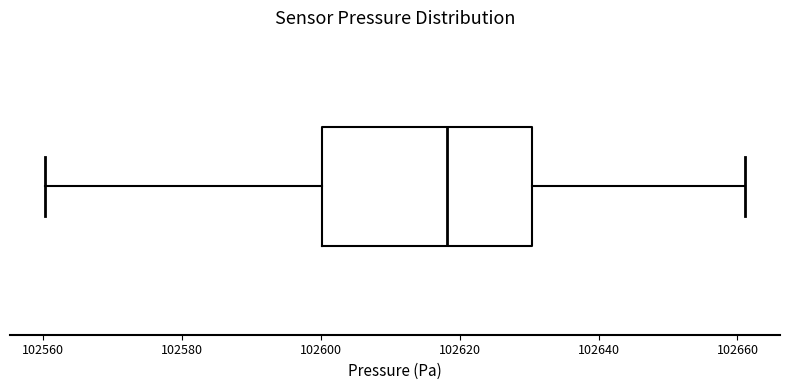

Transcribe this box plot: give where the median line is, the range the box spans, and where the two whiskers end, as read against the x-axis. The values are not printed on the chart, so give them approximately, as read against the axis.

median 102618, box 102600 to 102630, whiskers 102560 to 102662